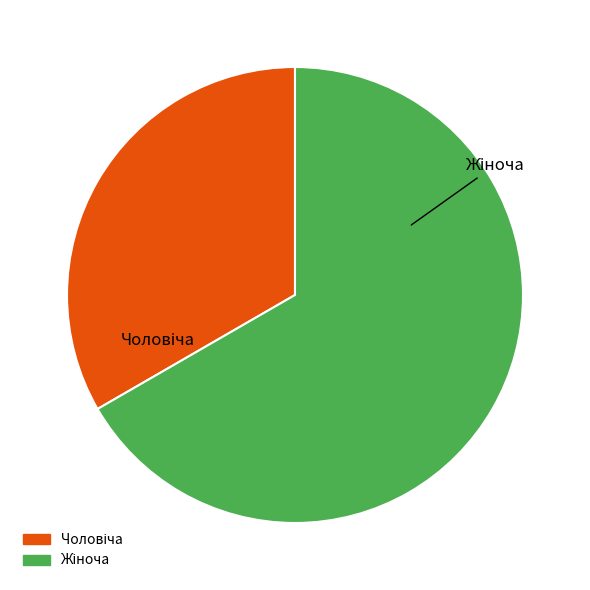

Is there any slice that represents more than half of the pie?

Yes